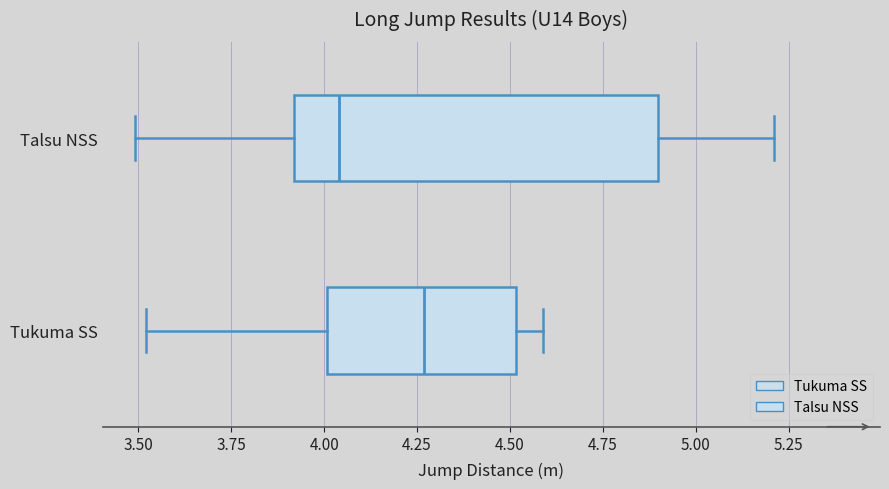

Reading bottom to top, transcribe this box plot: for each box, give where its median line is, the range the box spans, and where its two whiskers end, as read against the x-axis. The values are not printed on the chart, so give them approximately, as read against the axis.

Tukuma SS: median 4.25, box 4.00 to 4.50, whiskers 3.50 to 4.60
Talsu NSS: median 4.05, box 3.90 to 4.90, whiskers 3.50 to 5.20